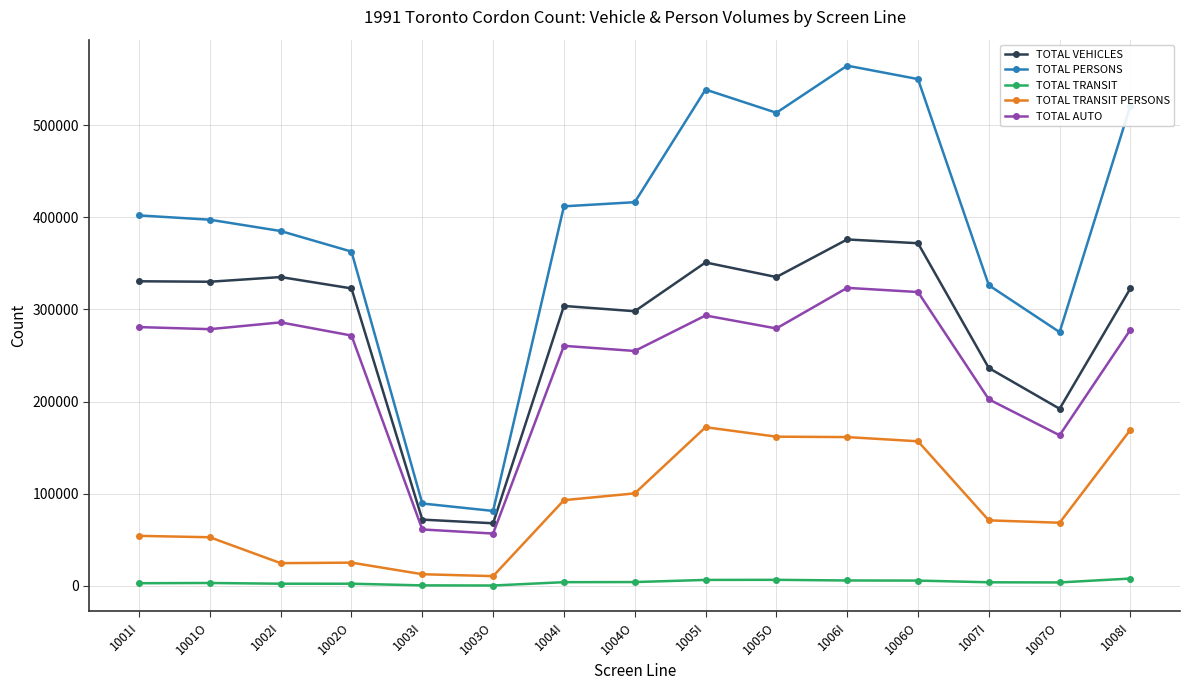

The value of TOTAL VEHICLES at 1006I is 375928. True or false?

True